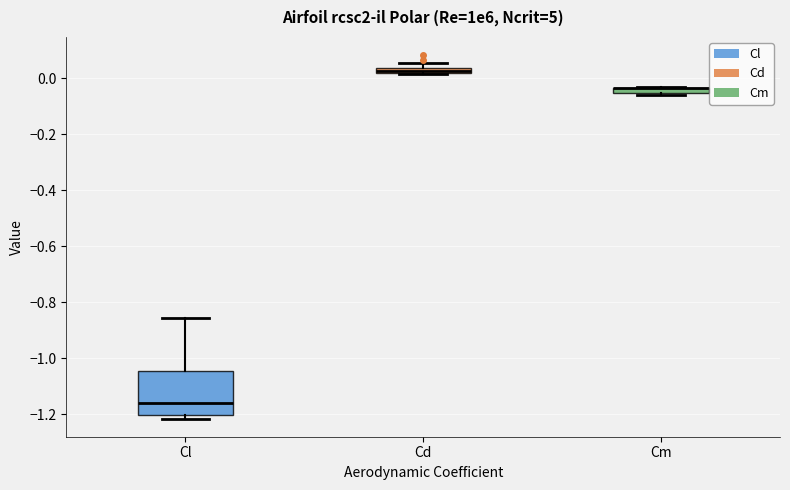

Where is the lower edge of the box for Cm on the y-axis? The values are not printed on the chart, so give them approximately, as read against the axis.

-0.06